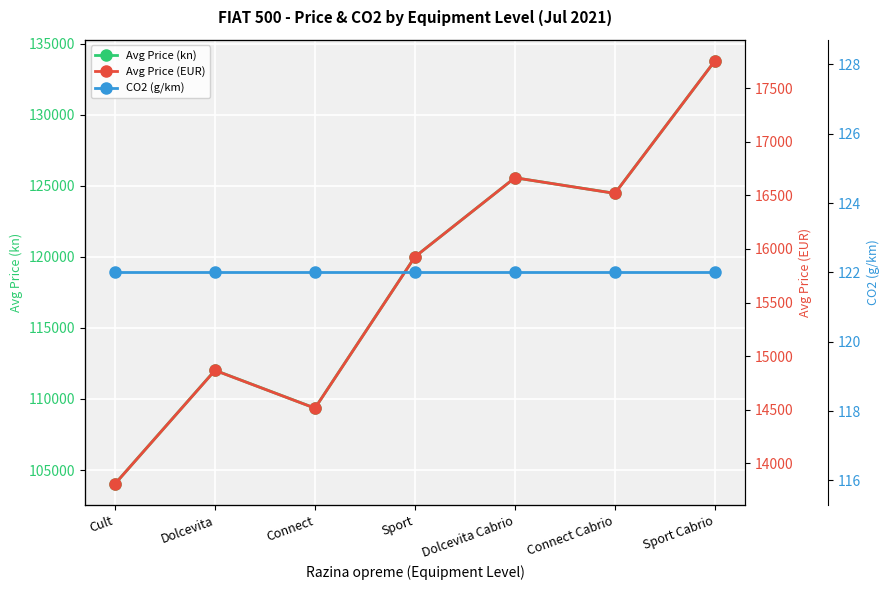

True or false: CO2 (g/km) has a value of 122 at Sport Cabrio.

True